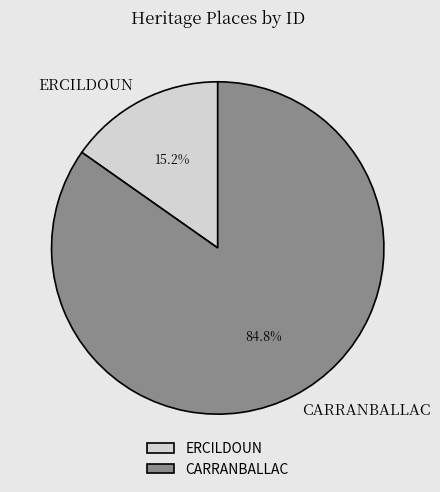

To the nearest percent, what is the difference between the largest and smallest slice percentages?

70%